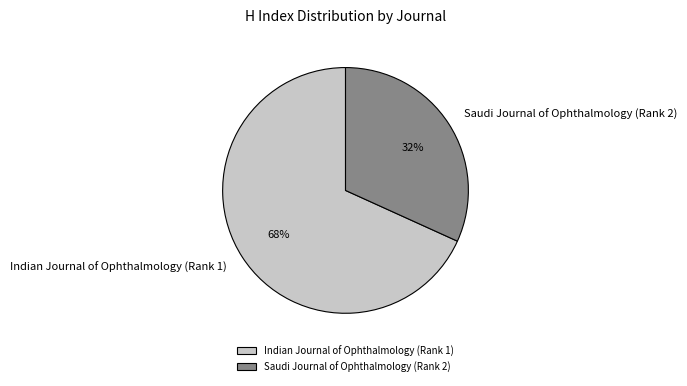

What is the ratio of the value at Indian Journal of Ophthalmology (Rank 1) to the value at Saudi Journal of Ophthalmology (Rank 2)?

2.1